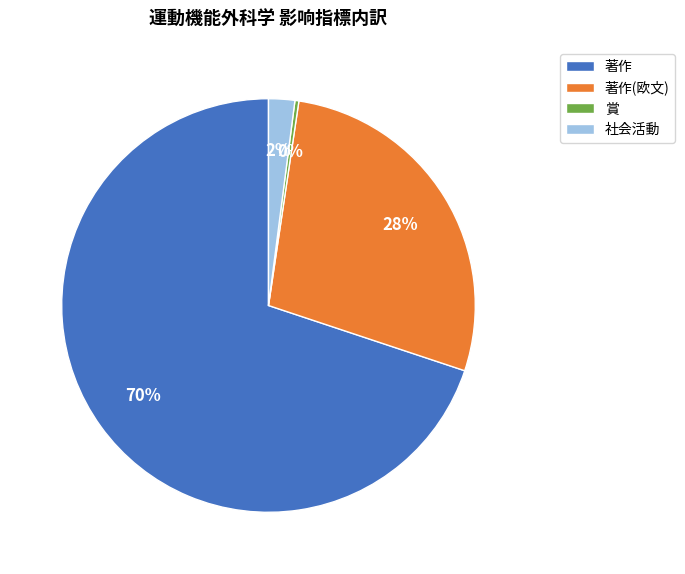

Is there any slice that represents more than half of the pie?

Yes